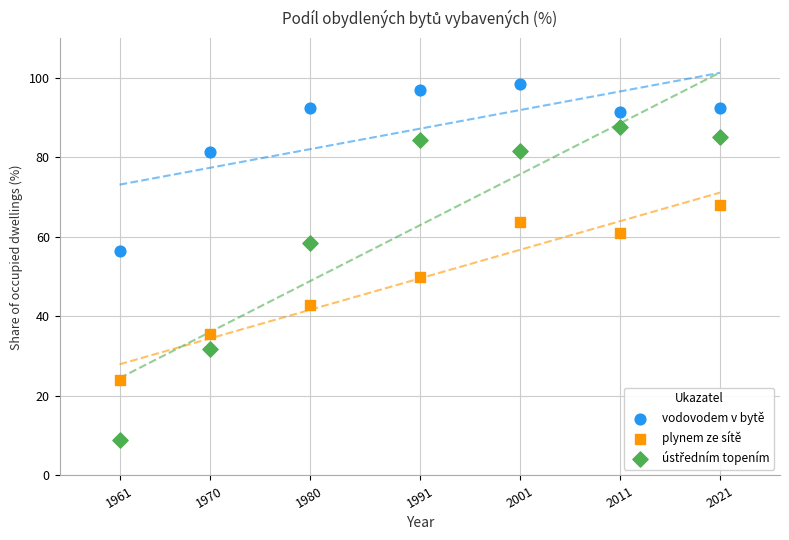

Which series contains the highest Y value?

vodovodem v bytě